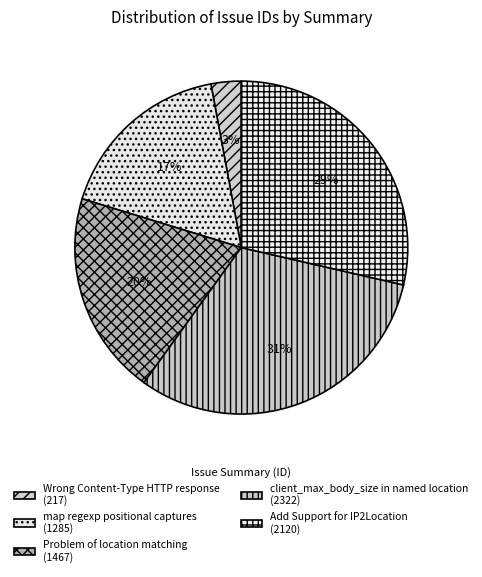

Does Add Support for IP2Location account for over 50% of the chart?

No